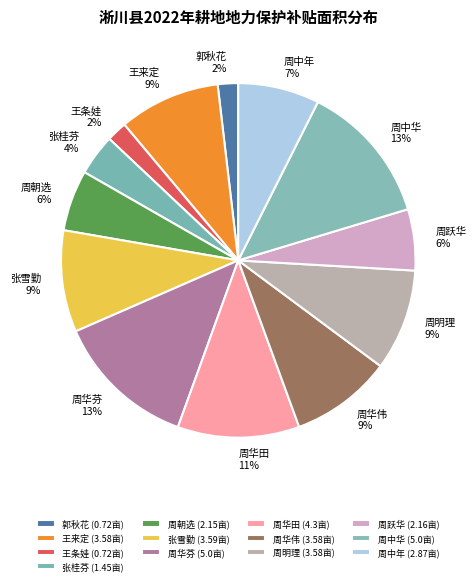

To the nearest percent, what is the difference between the 周明理 and 郭秋花 slice percentages?

7%